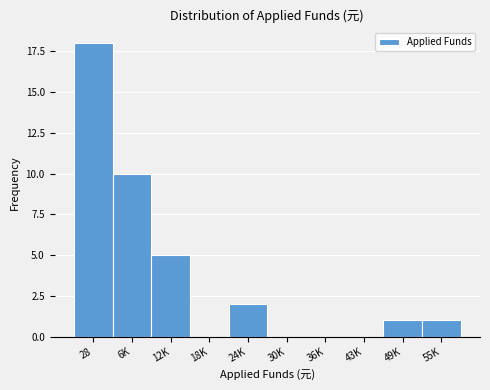

Reading right to left, transcribe all the data shown in this chart.

55K=1	49K=1	43K=0	36K=0	30K=0	24K=2	18K=0	12K=5	6K=10	28=18